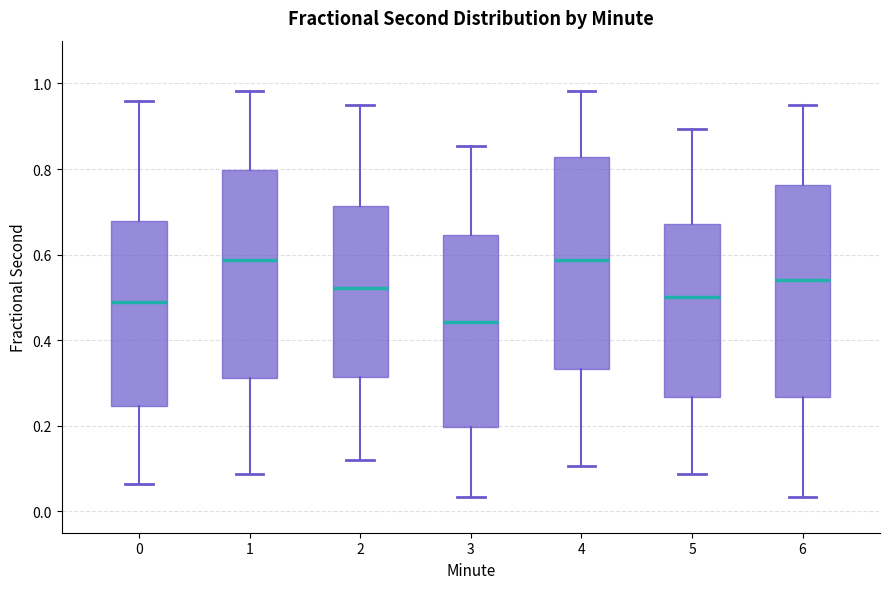

Reading left to right, read every box against the y-axis: the position of its median line, the range the box covers, and the ends of its whiskers. The values are not printed on the chart, so give them approximately, as read against the axis.

0: median 0.48, box 0.24 to 0.68, whiskers 0.06 to 0.96
1: median 0.58, box 0.32 to 0.80, whiskers 0.08 to 0.98
2: median 0.52, box 0.32 to 0.72, whiskers 0.12 to 0.94
3: median 0.44, box 0.20 to 0.64, whiskers 0.04 to 0.86
4: median 0.58, box 0.34 to 0.82, whiskers 0.10 to 0.98
5: median 0.50, box 0.26 to 0.68, whiskers 0.08 to 0.90
6: median 0.54, box 0.26 to 0.76, whiskers 0.04 to 0.94